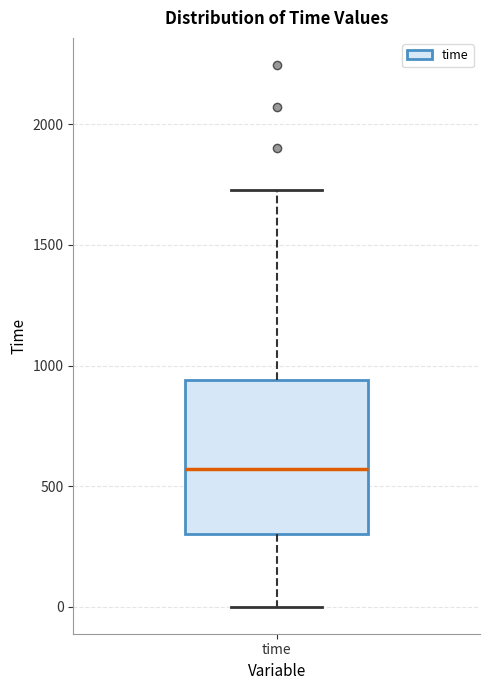

Where does the upper whisker of the box for time end on the y-axis? The values are not printed on the chart, so give them approximately, as read against the axis.

1750